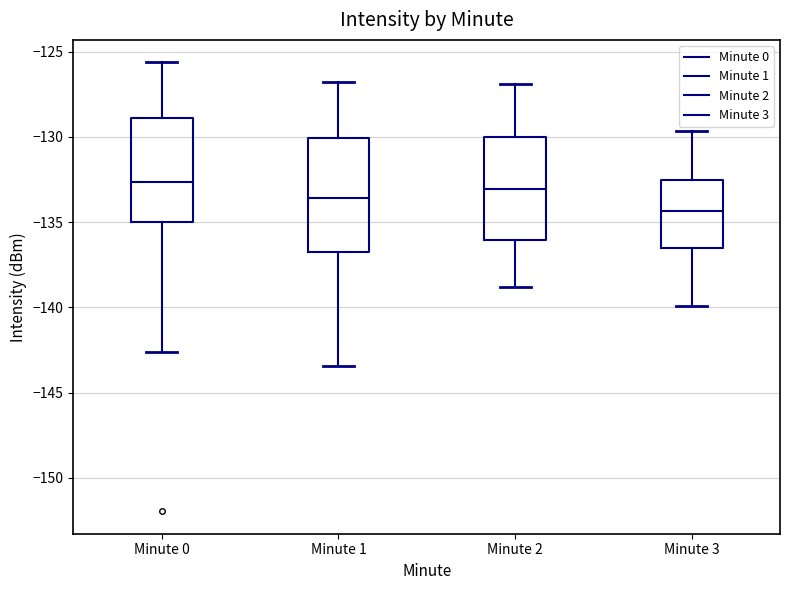

Comparing the boxes themselves (not the whiskers), which one is the tallest?

Minute 1